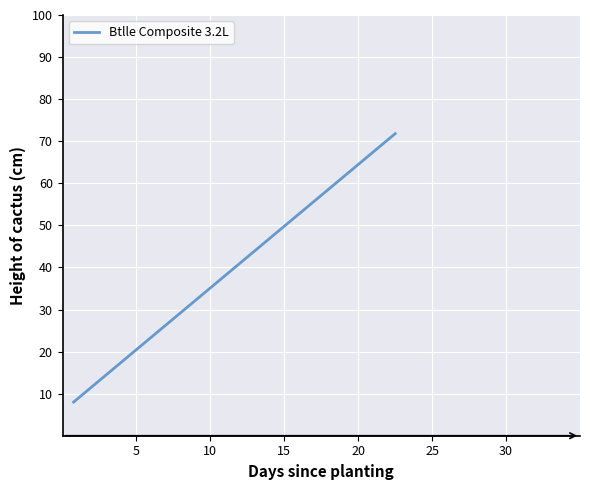

What is the smallest value displayed?

8.0